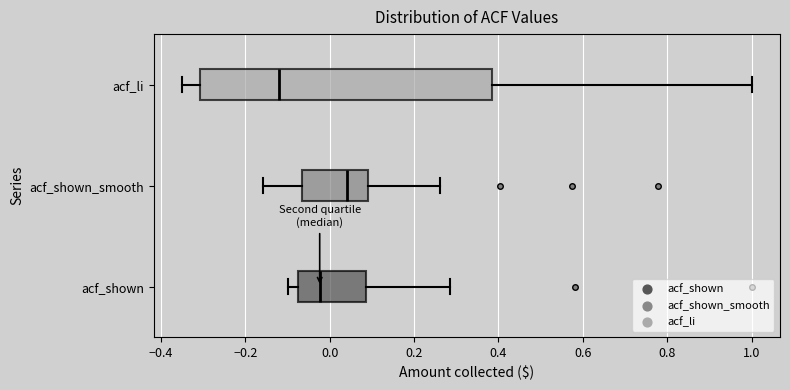

Reading bottom to top, read every box against the x-axis: the position of its median line, the range the box covers, and the ends of its whiskers. The values are not printed on the chart, so give them approximately, as read against the axis.

acf_shown: median -0.02, box -0.08 to 0.08, whiskers -0.10 to 0.28
acf_shown_smooth: median 0.04, box -0.06 to 0.10, whiskers -0.16 to 0.26
acf_li: median -0.12, box -0.30 to 0.38, whiskers -0.34 to 1.00